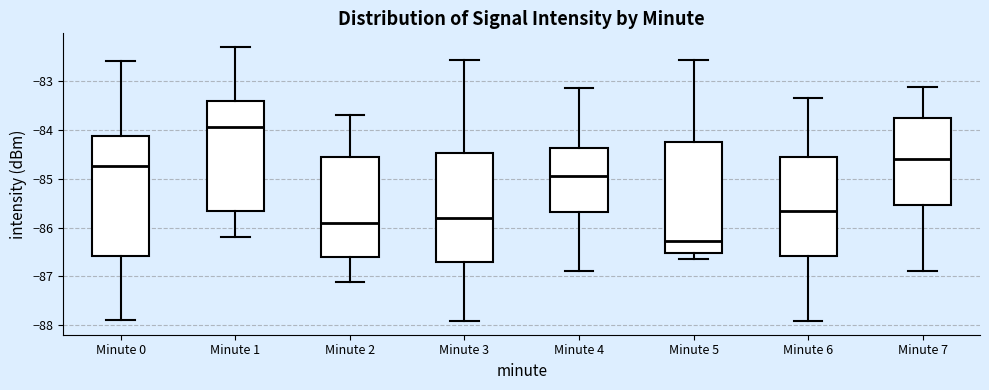

Reading left to right, transcribe this box plot: for each box, give where its median line is, the range the box spans, and where its two whiskers end, as read against the y-axis. The values are not printed on the chart, so give them approximately, as read against the axis.

Minute 0: median -84.7, box -86.6 to -84.1, whiskers -87.9 to -82.6
Minute 1: median -83.9, box -85.7 to -83.4, whiskers -86.2 to -82.3
Minute 2: median -85.9, box -86.6 to -84.6, whiskers -87.1 to -83.7
Minute 3: median -85.8, box -86.7 to -84.5, whiskers -87.9 to -82.6
Minute 4: median -84.9, box -85.7 to -84.4, whiskers -86.9 to -83.1
Minute 5: median -86.3, box -86.5 to -84.3, whiskers -86.6 to -82.6
Minute 6: median -85.7, box -86.6 to -84.6, whiskers -87.9 to -83.3
Minute 7: median -84.6, box -85.5 to -83.8, whiskers -86.9 to -83.1